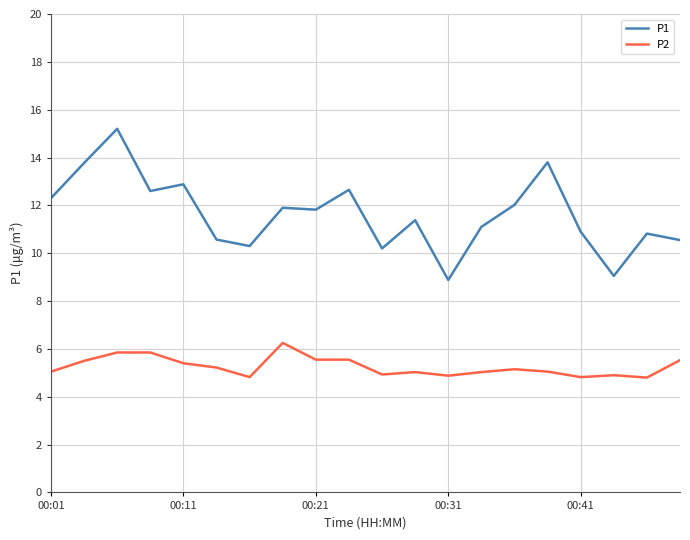

Rank the series by their average value, from lowest to highest.

P2, P1